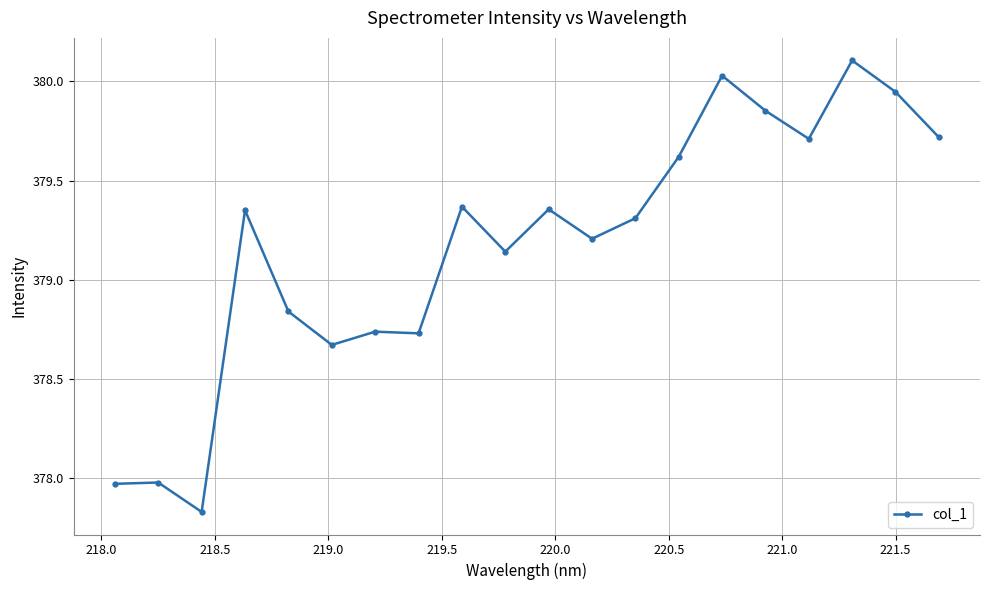

What is the maximum value shown in the chart?

380.1